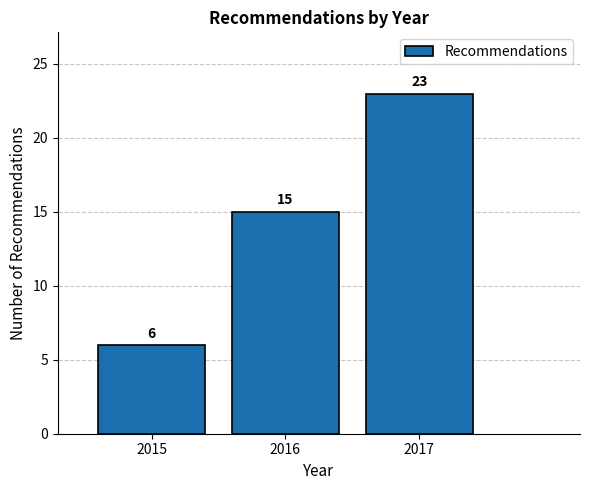

Reading left to right, what are all the values shown in this chart?

2015=6	2016=15	2017=23